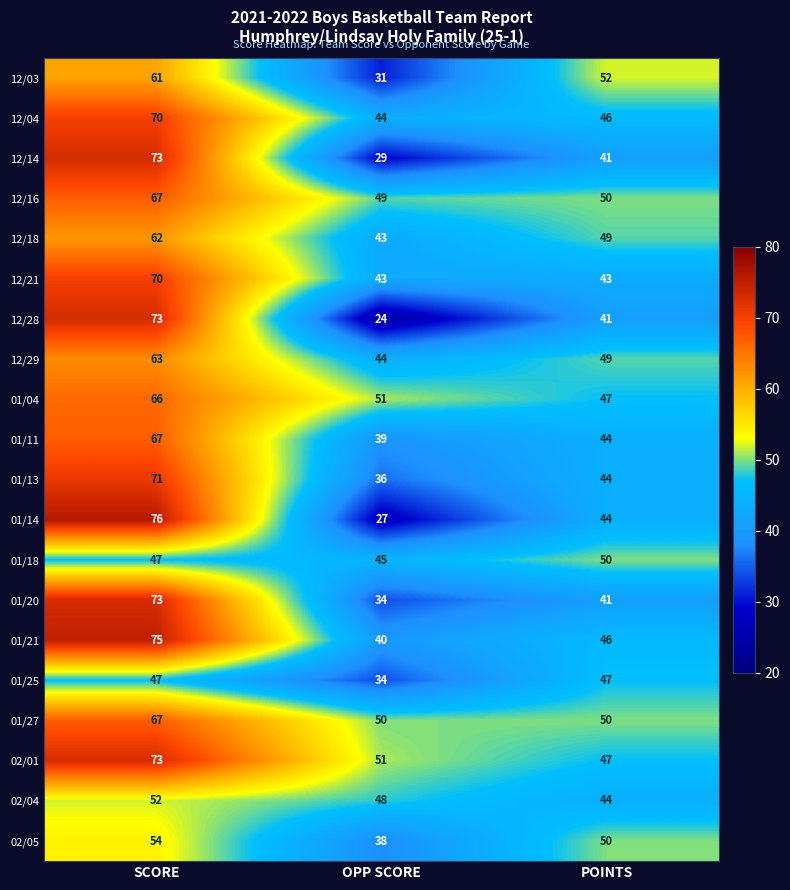

Is the value of 12/16 at POINTS greater than the value of 01/27 at SCORE?

No